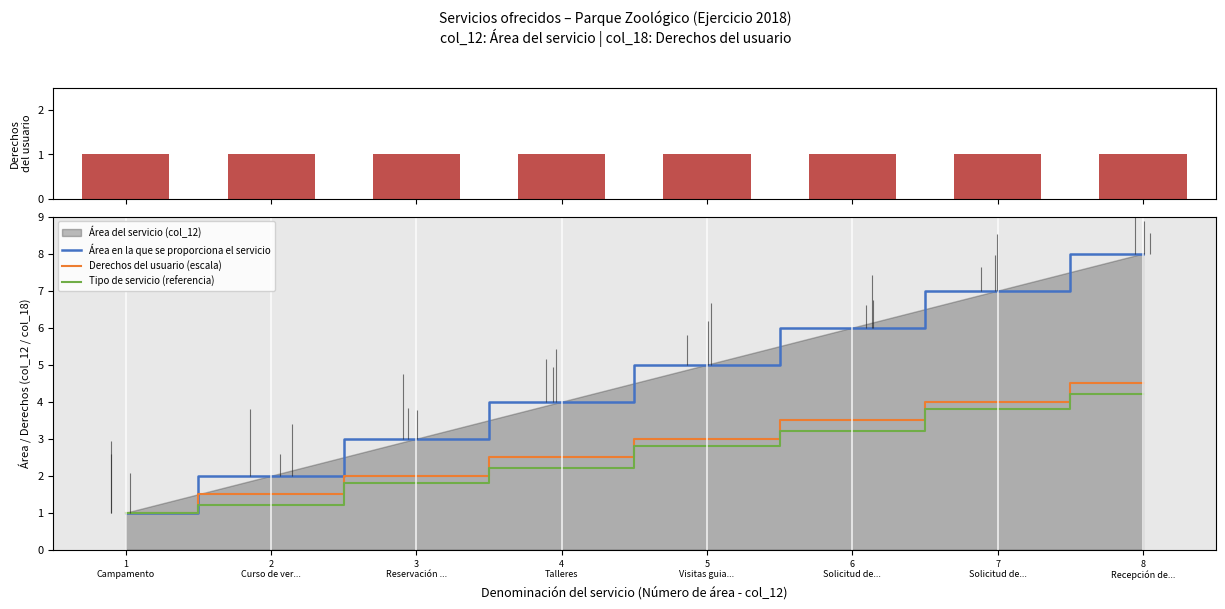

Are the bars horizontal?

No